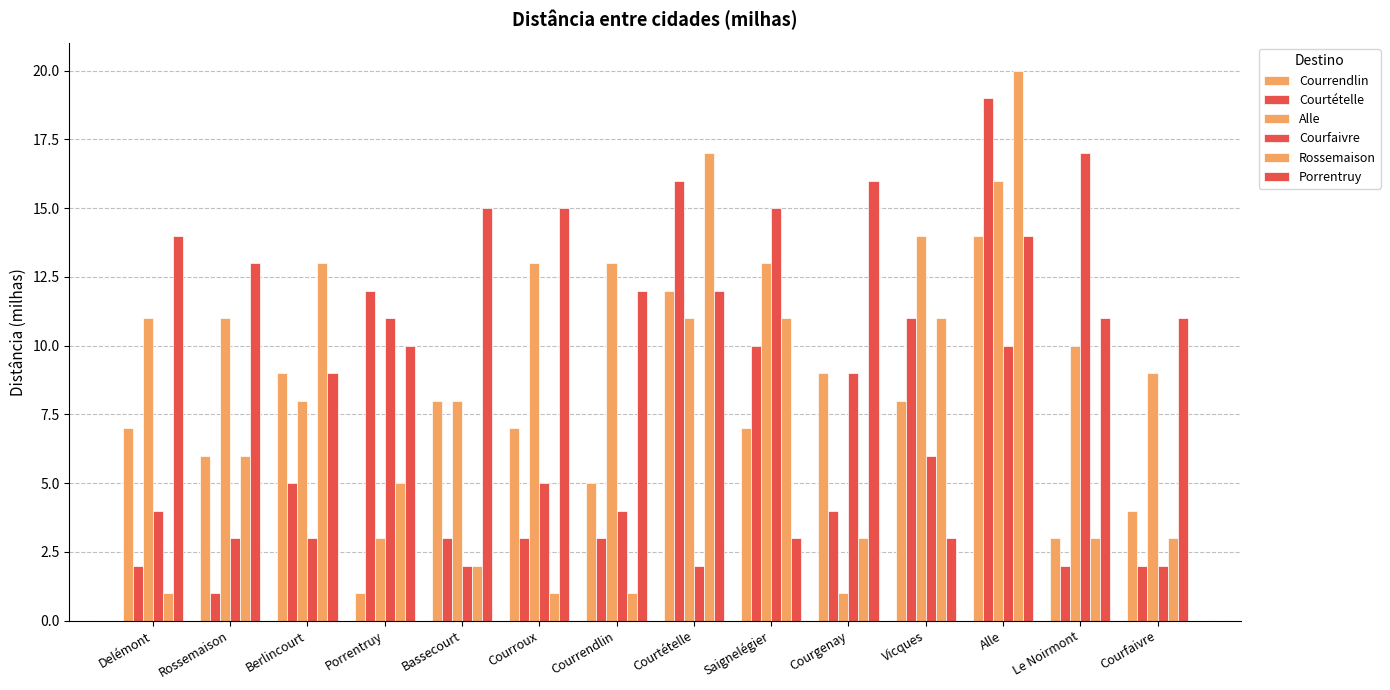

Which has a higher value, Courfaivre or Bassecourt?

Bassecourt